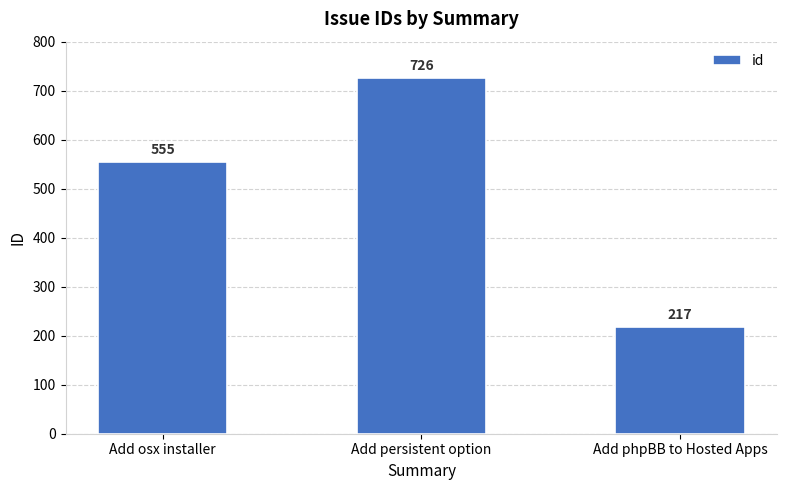

The chart shows a value of 217 at Add phpBB to Hosted Apps. True or false?

True